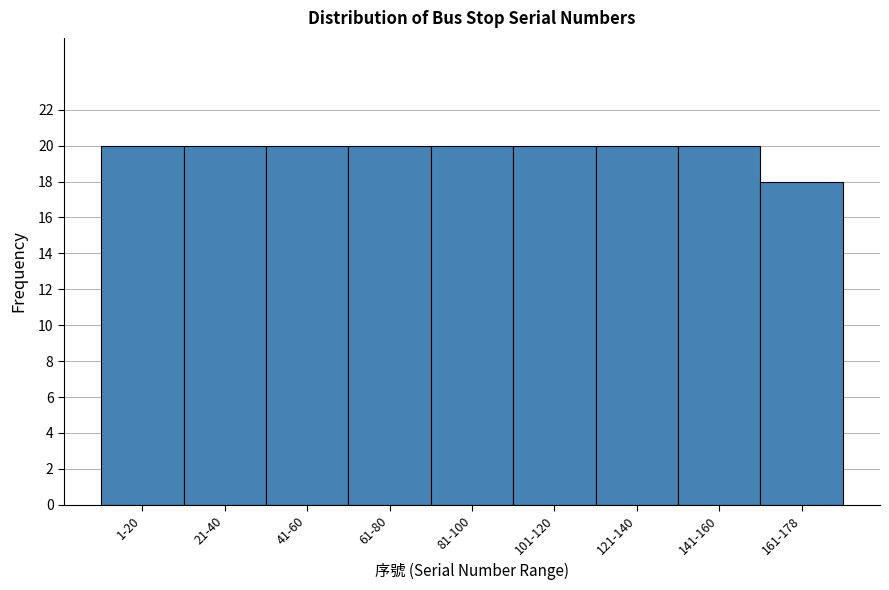

Reading left to right, transcribe all the data shown in this chart.

20	20	20	20	20	20	20	20	18